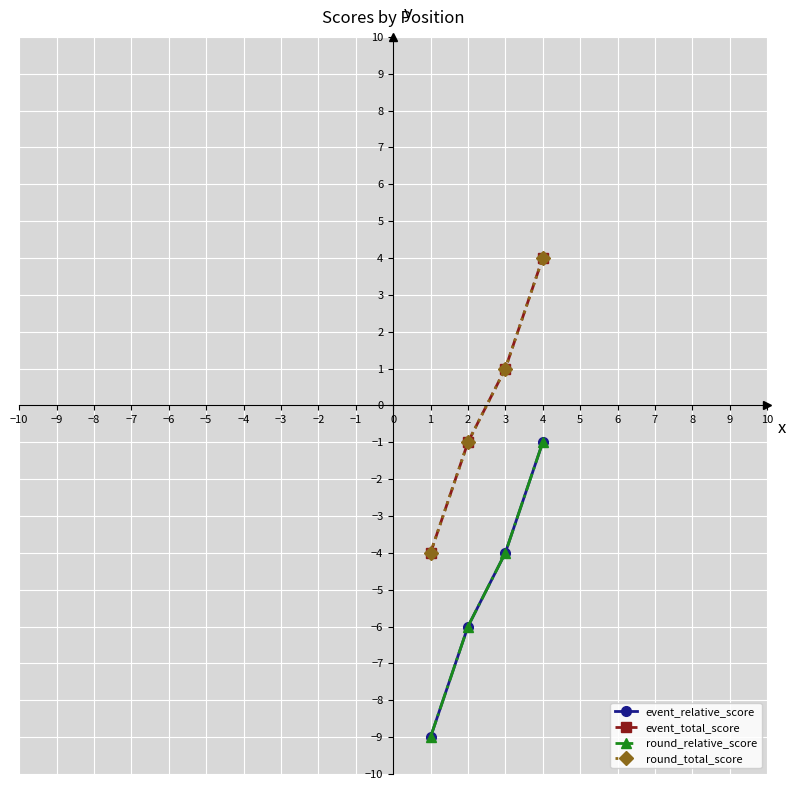

Is this an area chart (filled region under the line)?

No